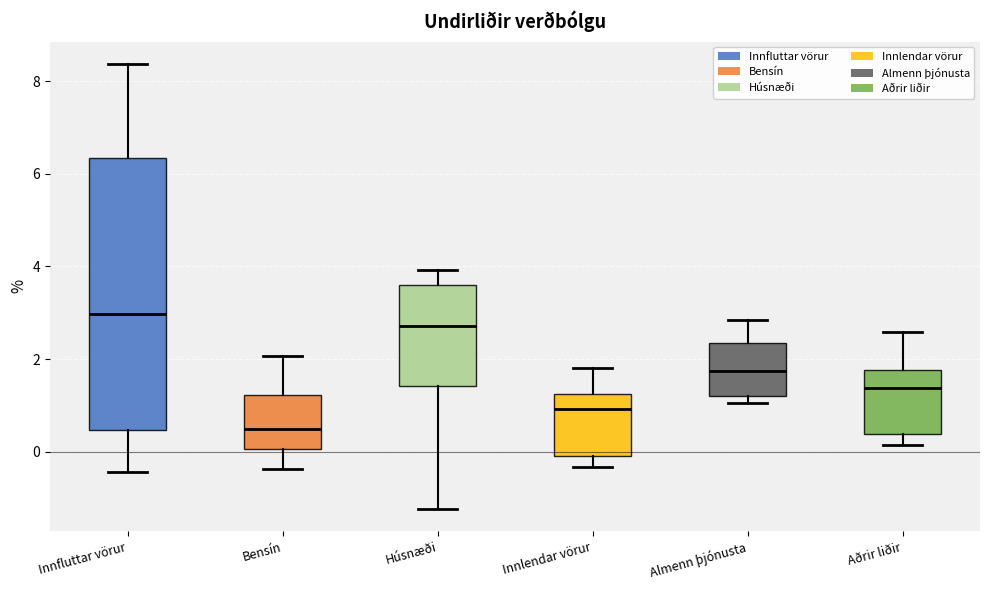

Reading left to right, read every box against the y-axis: the position of its median line, the range the box covers, and the ends of its whiskers. The values are not printed on the chart, so give them approximately, as read against the axis.

Innfluttar vörur: median 3.0, box 0.4 to 6.4, whiskers -0.4 to 8.4
Bensín: median 0.4, box 0.0 to 1.2, whiskers -0.4 to 2.0
Húsnæði: median 2.8, box 1.4 to 3.6, whiskers -1.2 to 4.0
Innlendar vörur: median 1.0, box 0.0 to 1.2, whiskers -0.4 to 1.8
Almenn þjónusta: median 1.8, box 1.2 to 2.4, whiskers 1.0 to 2.8
Aðrir liðir: median 1.4, box 0.4 to 1.8, whiskers 0.2 to 2.6